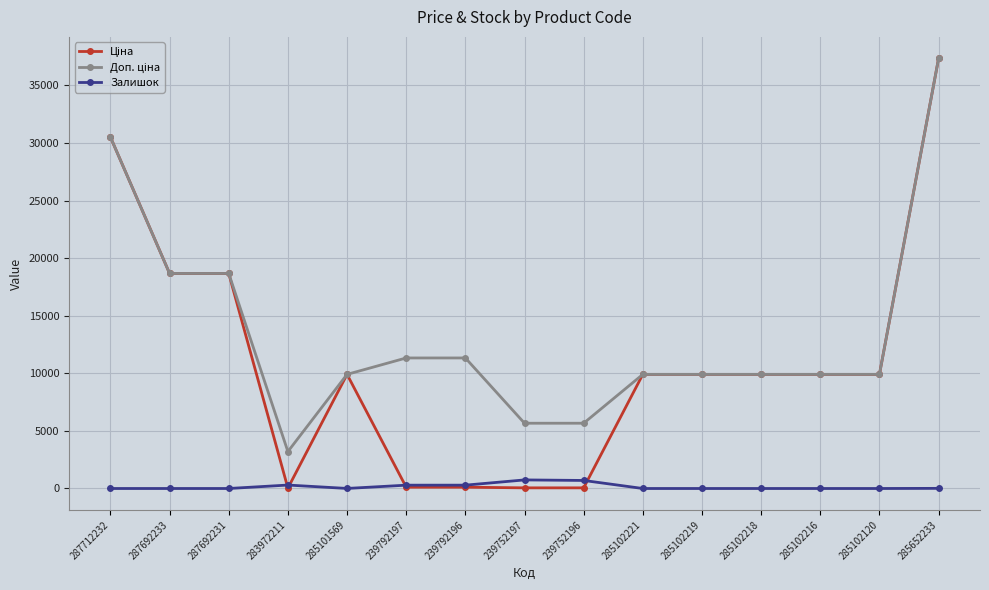

True or false: Залишок has more than 0 interior local peaks.

True